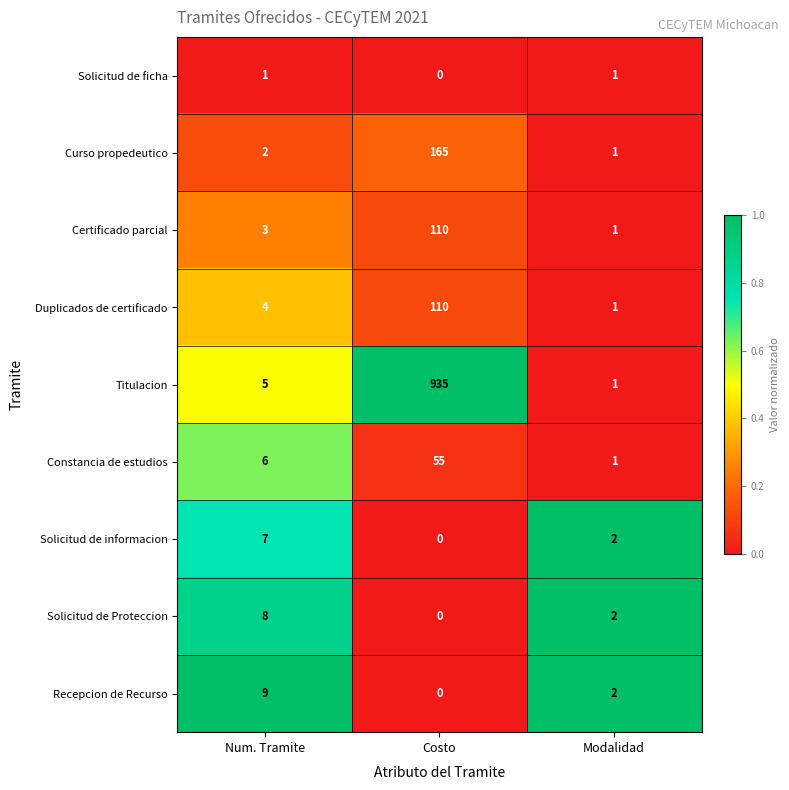

Count the number of categories in the chart.

3